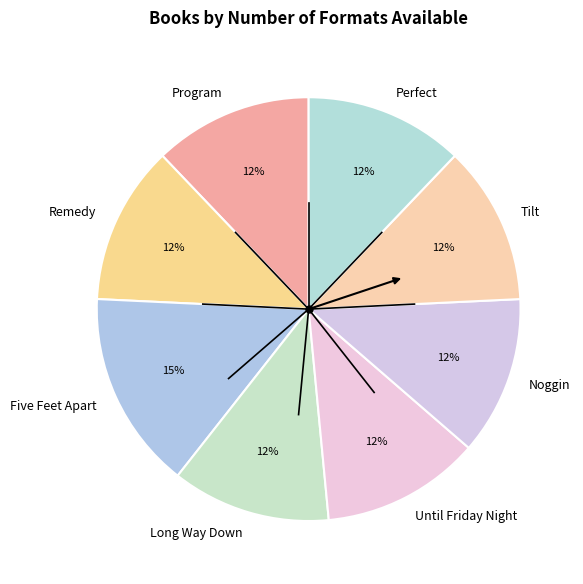

To the nearest percent, what percentage of the pie is Program?

12%